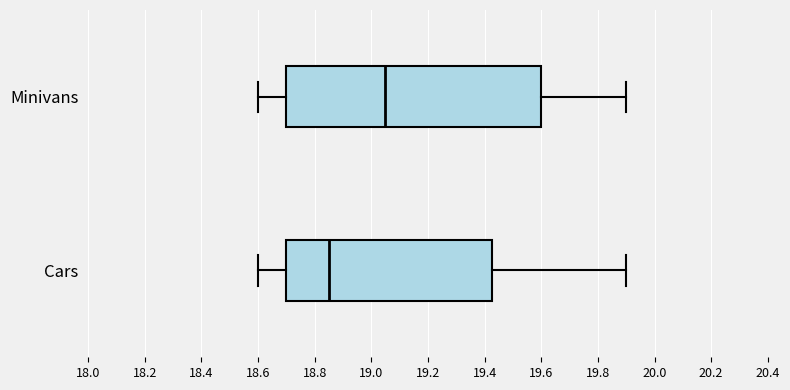

Which box has the furthest to the right median line?

Minivans